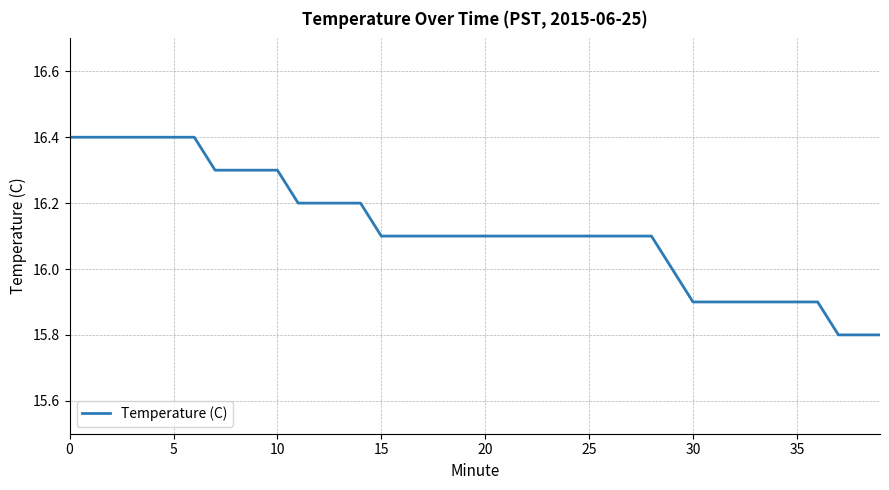

What is the difference between the maximum and minimum values?

0.6